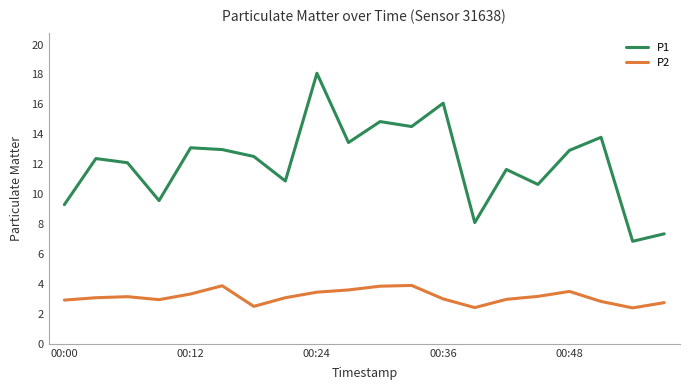

True or false: P2 and P1 cross at least once.

False